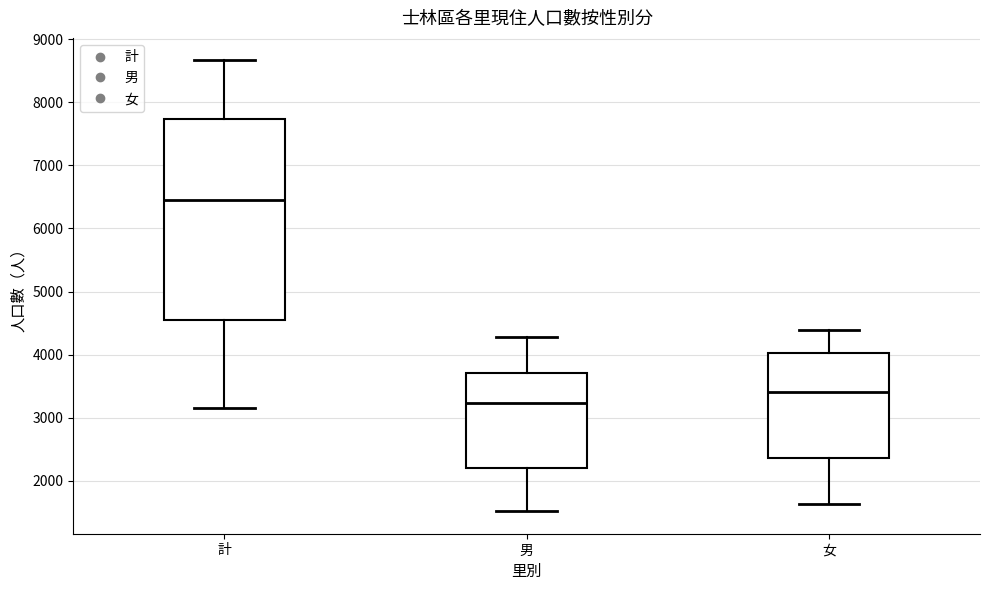

Reading left to right, transcribe this box plot: for each box, give where its median line is, the range the box spans, and where its two whiskers end, as read against the y-axis. The values are not printed on the chart, so give them approximately, as read against the axis.

計: median 6500, box 4500 to 7700, whiskers 3100 to 8700
男: median 3200, box 2200 to 3700, whiskers 1500 to 4300
女: median 3400, box 2400 to 4000, whiskers 1600 to 4400